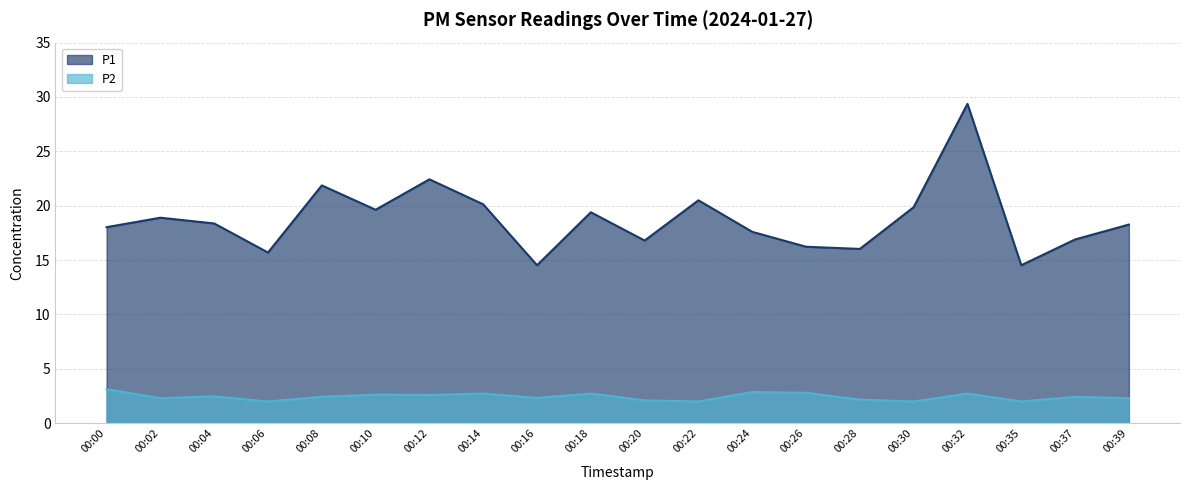

What is the total value across all series at 00:04?

20.8